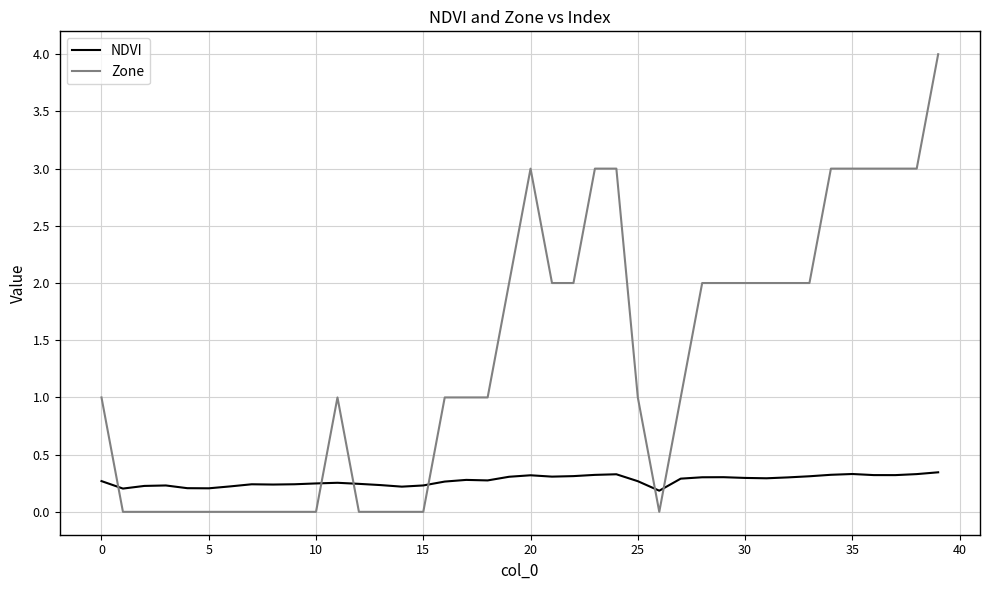

Rank the series by their maximum value, from highest to lowest.

Zone, NDVI